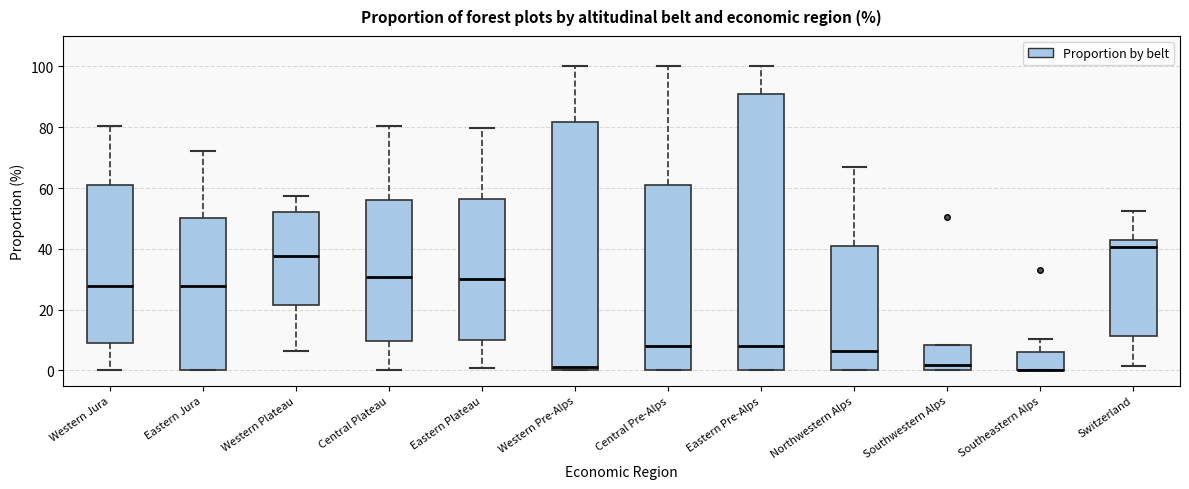

Which box is the tallest, from its lower edge to its upper edge?

Eastern Pre-Alps